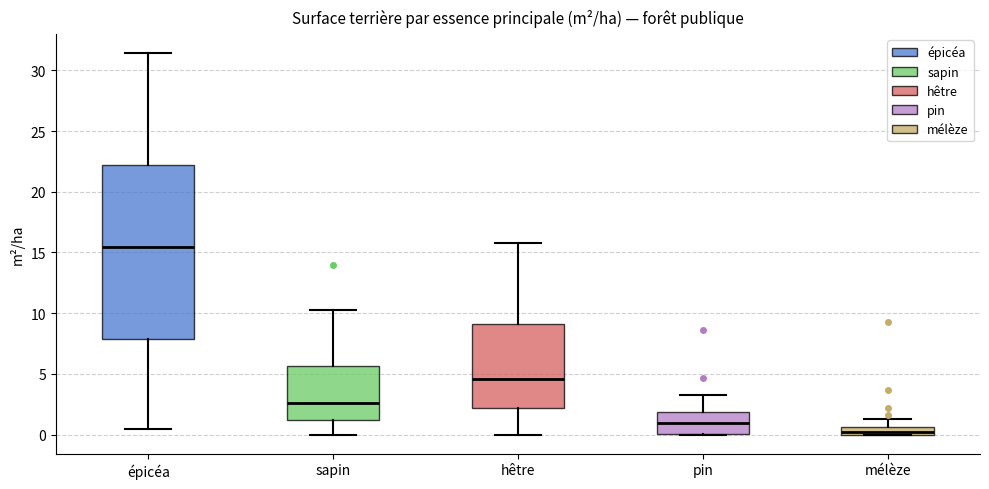

Which box is the tallest, from its lower edge to its upper edge?

épicéa